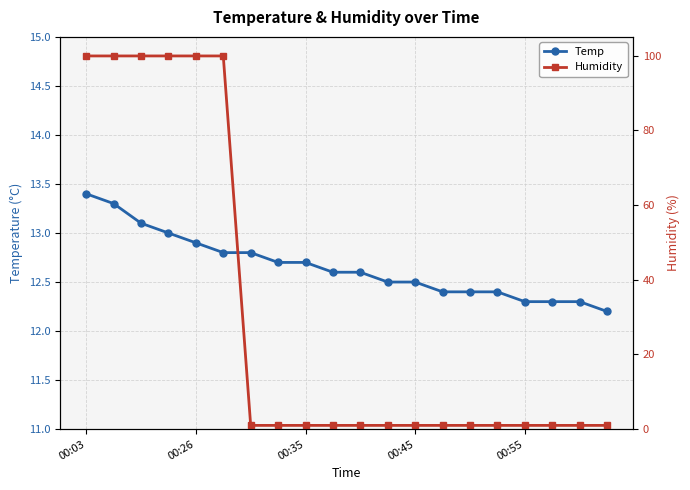

How many lines are shown in the chart?

2